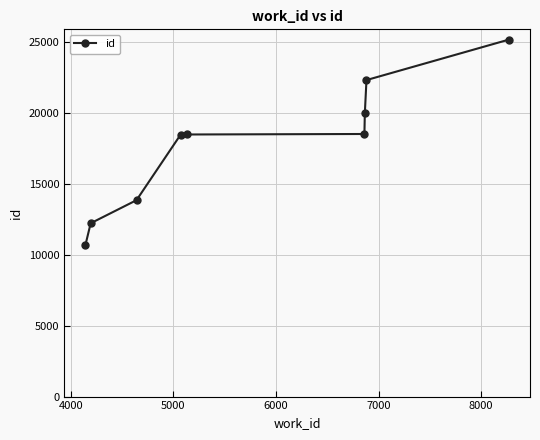

What is the value of the 6th point from the left?

18512